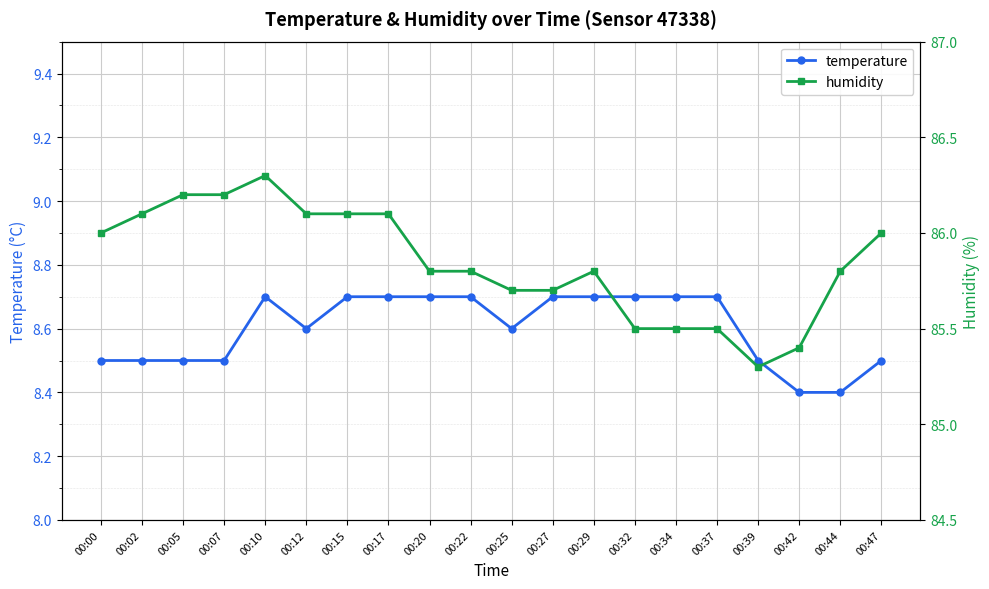

Reading left to right, what are all the values shown in this chart?

temperature: 8.5	8.5	8.5	8.5	8.7	8.6	8.7	8.7	8.7	8.7	8.6	8.7	8.7	8.7	8.7	8.7	8.5	8.4	8.4	8.5
humidity: 86.0	86.1	86.2	86.2	86.3	86.1	86.1	86.1	85.8	85.8	85.7	85.7	85.8	85.5	85.5	85.5	85.3	85.4	85.8	86.0